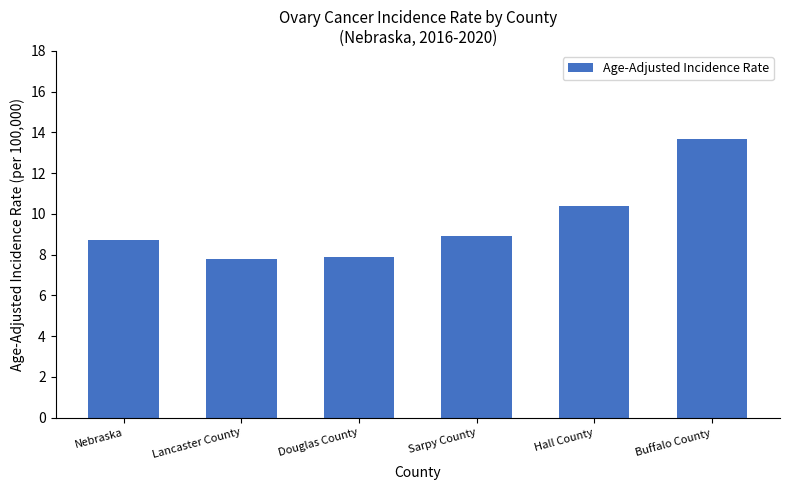

The value at Sarpy County is 15.5. True or false?

False